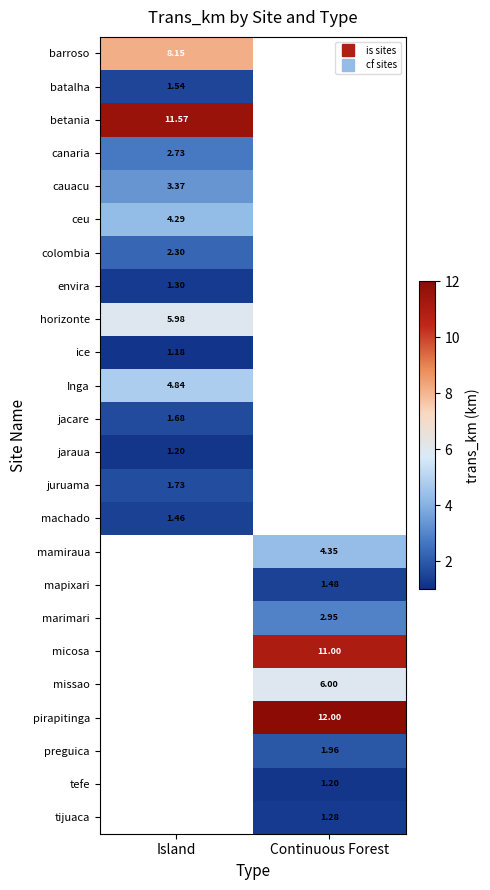

At which label is horizonte closest to 5?

Island